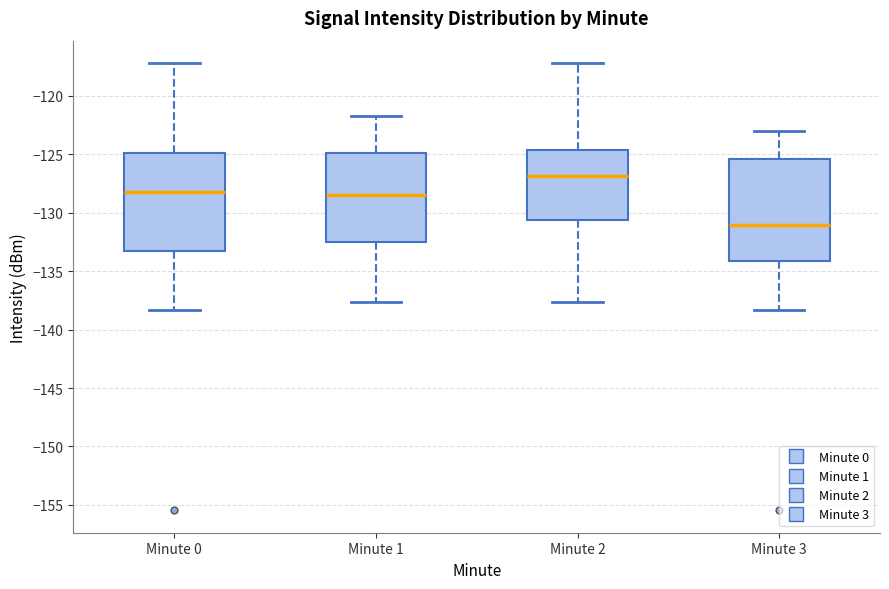

Where is the upper edge of the box for Minute 2 on the y-axis? The values are not printed on the chart, so give them approximately, as read against the axis.

-124.5